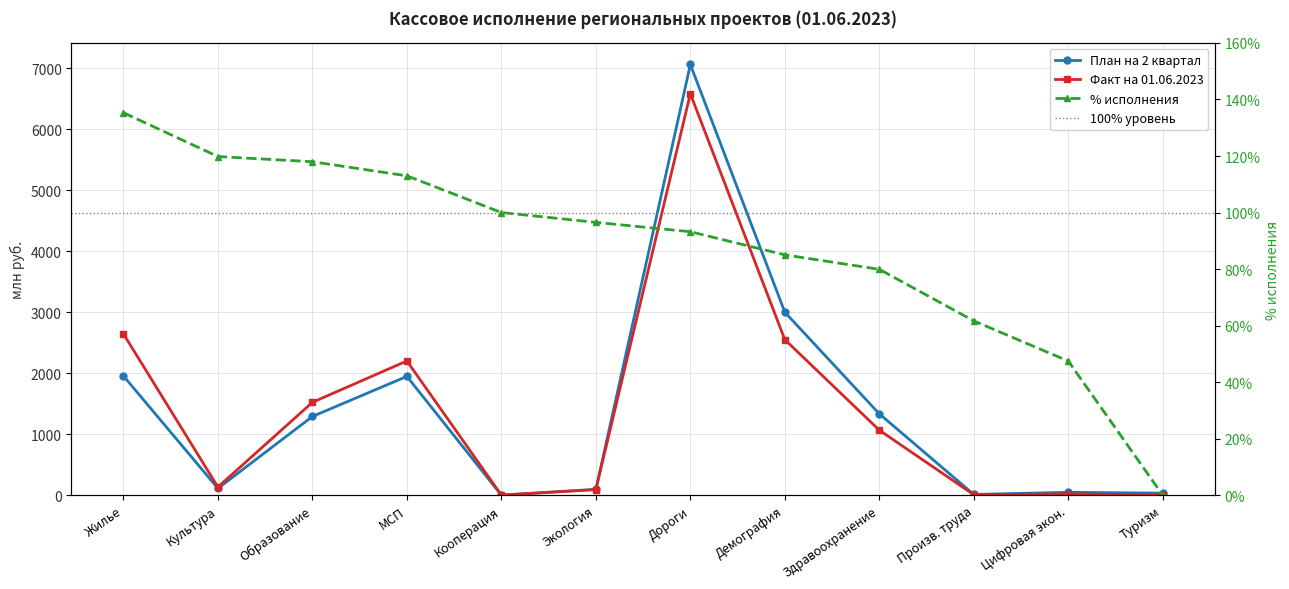

What is the difference between the maximum and minimum values in the План на 2 квартал series?

7058.2